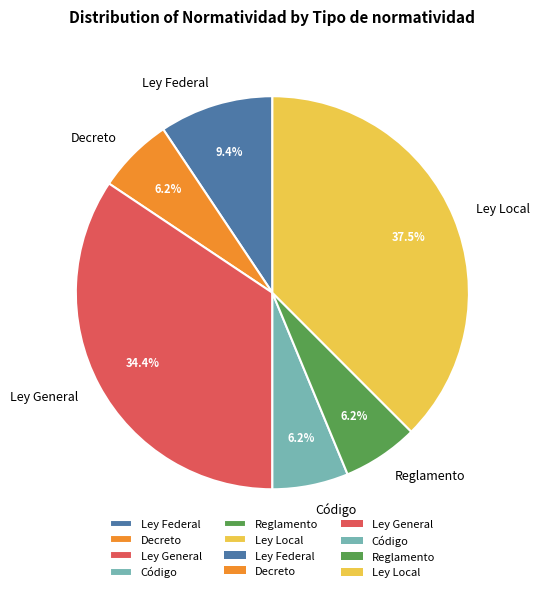

Is the sum of Ley Federal and Código greater than half?

No